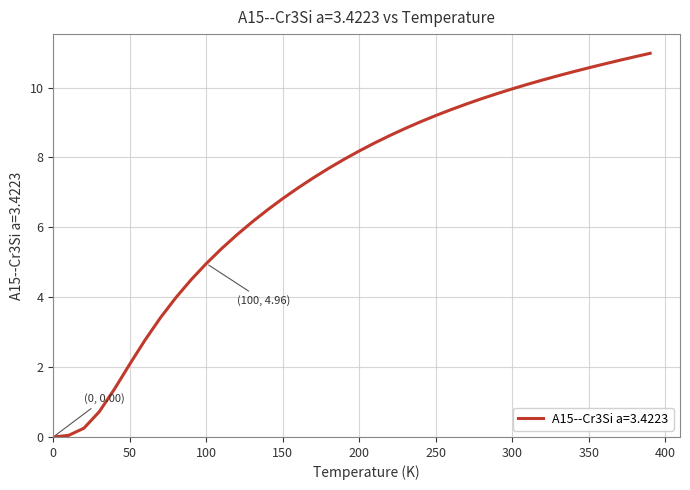

How many lines are shown in the chart?

1